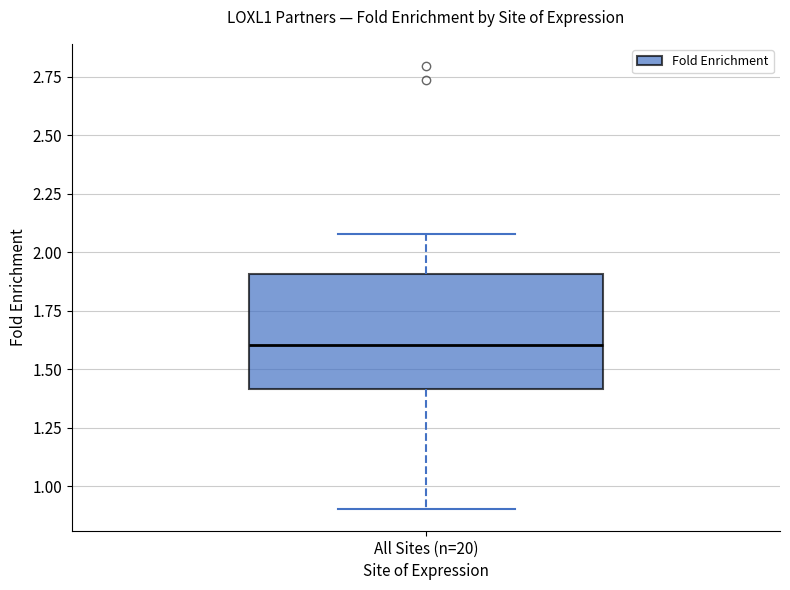

Transcribe this box plot: give where the median line is, the range the box spans, and where the two whiskers end, as read against the y-axis. The values are not printed on the chart, so give them approximately, as read against the axis.

median 1.6, box 1.4 to 1.9, whiskers 0.9 to 2.1